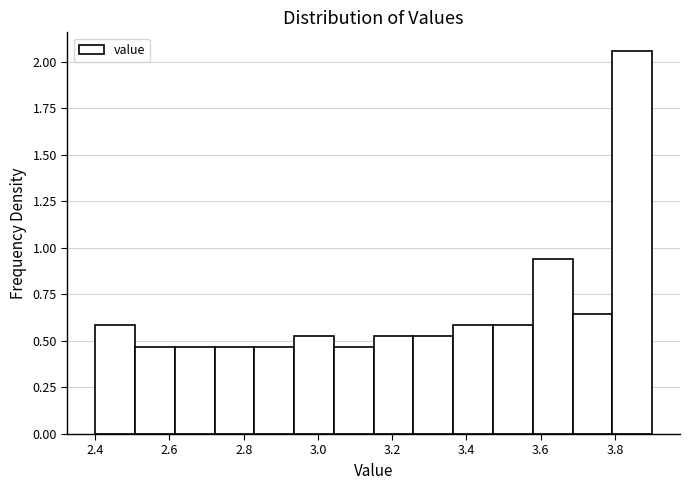

Over which range of the x-axis is the bar tallest?

3.80 to 3.90